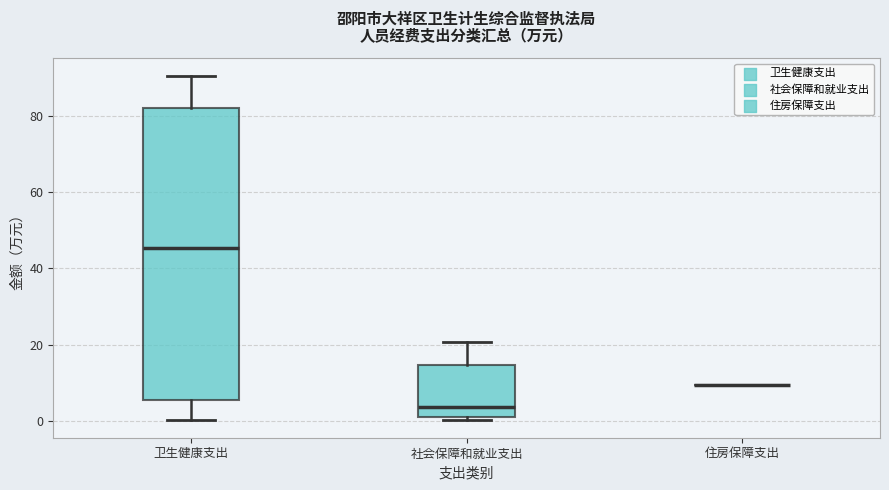

Where does the lower whisker of the box for 卫生健康支出 end on the y-axis? The values are not printed on the chart, so give them approximately, as read against the axis.

0